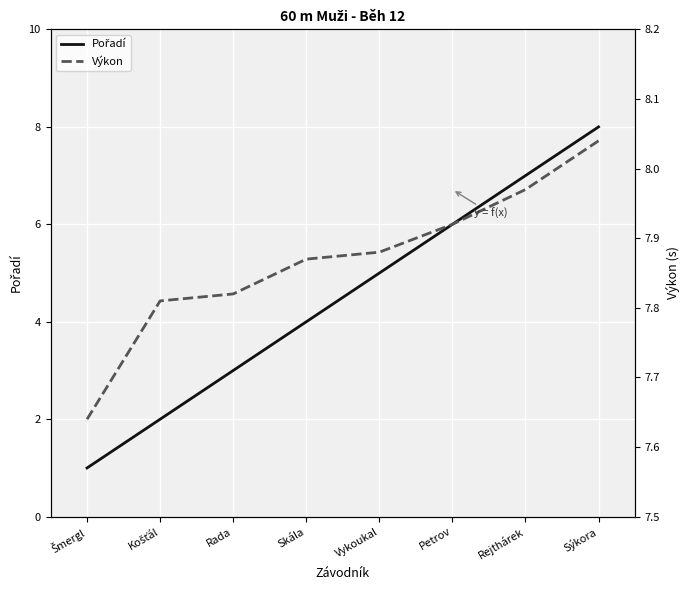

Which series has the largest total across all categories?

Výkon